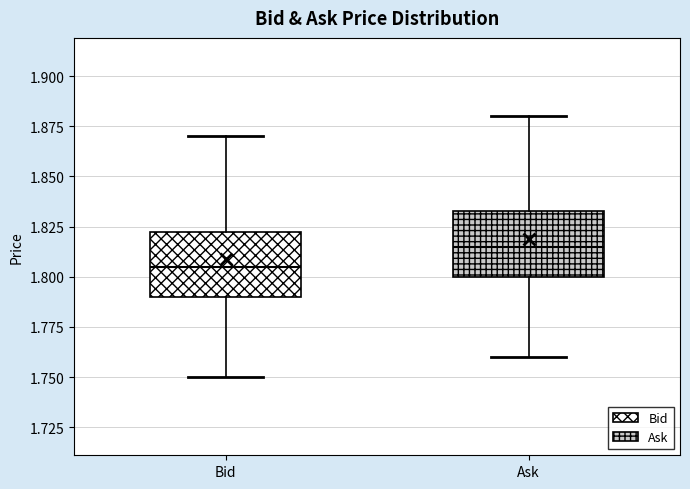

Which box's median line is the lowest?

Bid